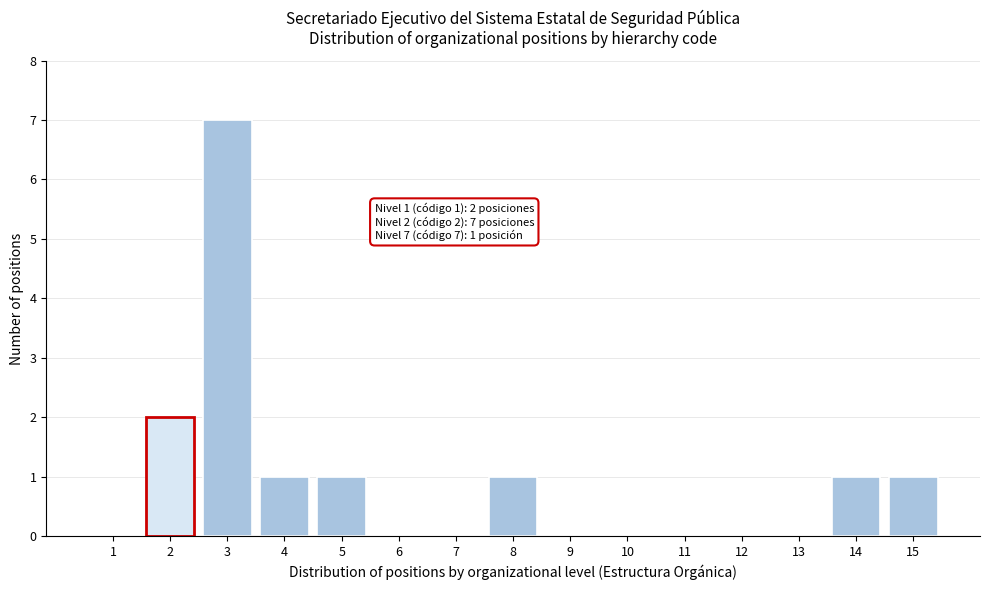

Reading left to right, what are all the values shown in this chart?

1=0	2=2	3=7	4=1	5=1	6=0	7=0	8=1	9=0	10=0	11=0	12=0	13=0	14=1	15=1